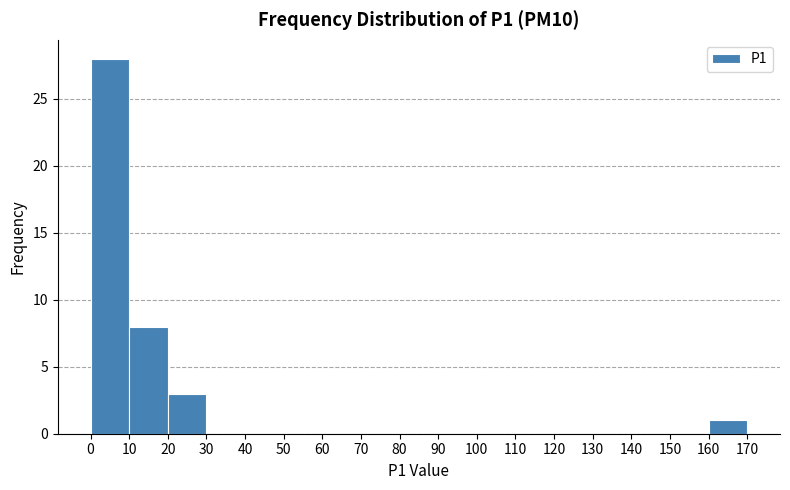

Reading left to right, list every bar in this chart as the range it spans on the x-axis followed by its height. The values are not printed on the chart, so give them approximately, as read against the axis.

0 to 10: 28
10 to 20: 8
20 to 30: 3
30 to 40: 0
40 to 50: 0
50 to 60: 0
60 to 70: 0
70 to 80: 0
80 to 90: 0
90 to 100: 0
100 to 110: 0
110 to 120: 0
120 to 130: 0
130 to 140: 0
140 to 150: 0
150 to 160: 0
160 to 170: 1